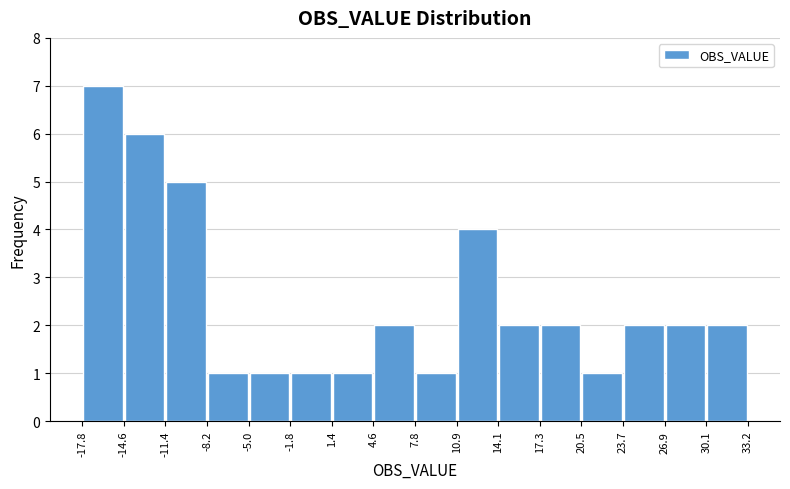

Reading left to right, transcribe this chart: for each bar, give the range it covers on the x-axis and its height. The values are not printed on the chart, so give them approximately, as read against the axis.

-17.8 to -14.6: 7
-14.6 to -11.4: 6
-11.4 to -8.2: 5
-8.2 to -5.0: 1
-5.0 to -1.8: 1
-1.8 to 1.4: 1
1.4 to 4.6: 1
4.6 to 7.8: 2
7.8 to 10.9: 1
10.9 to 14.1: 4
14.1 to 17.3: 2
17.3 to 20.5: 2
20.5 to 23.7: 1
23.7 to 26.9: 2
26.9 to 30.1: 2
30.1 to 33.2: 2